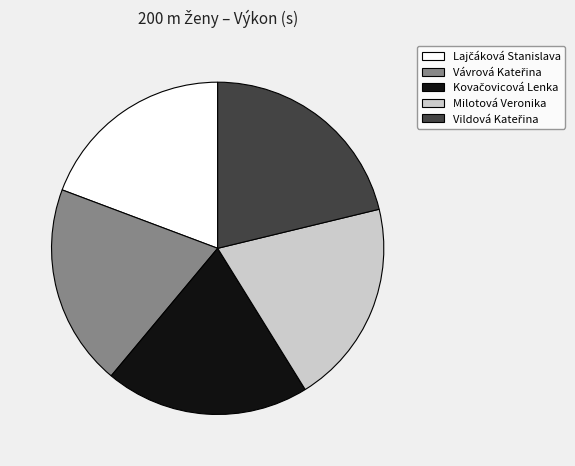

Does Milotová Veronika represent more than half of the total?

No